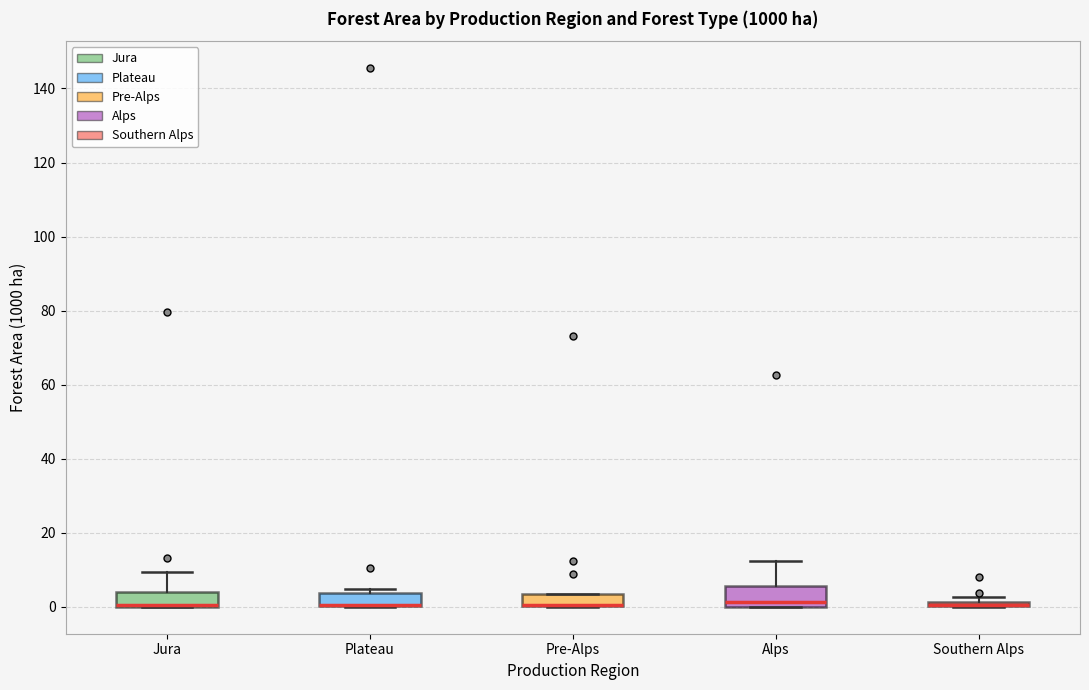

Where is the lower edge of the box for Jura on the y-axis? The values are not printed on the chart, so give them approximately, as read against the axis.

0